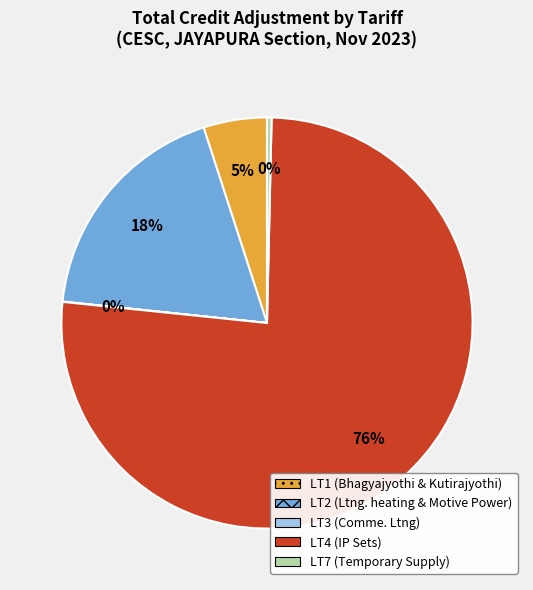

Does LT4 account for over 50% of the chart?

Yes